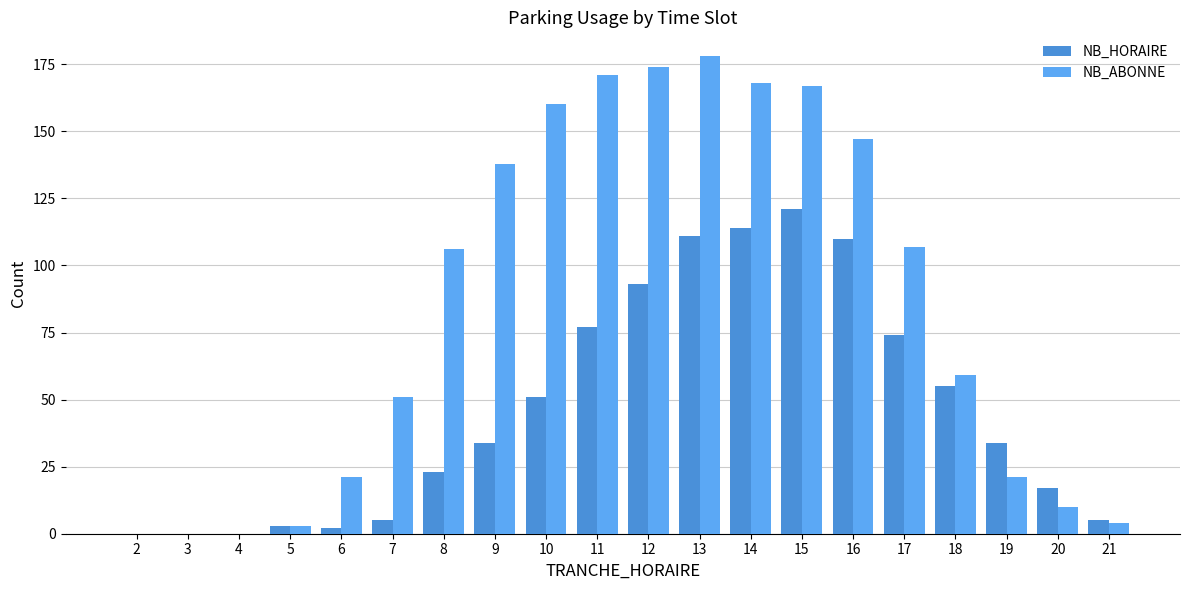

Count the number of categories in the chart.

20